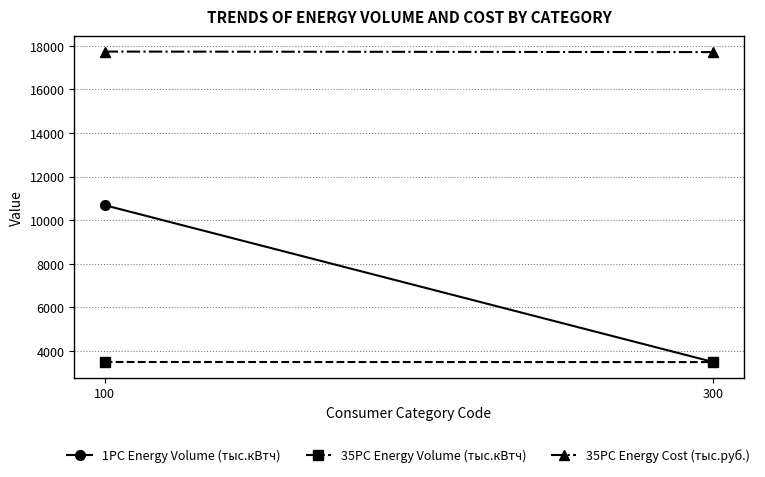

What is the sum of the 35PC Energy Volume (тыс.кВтч) values at 100 and 300?

6968.4